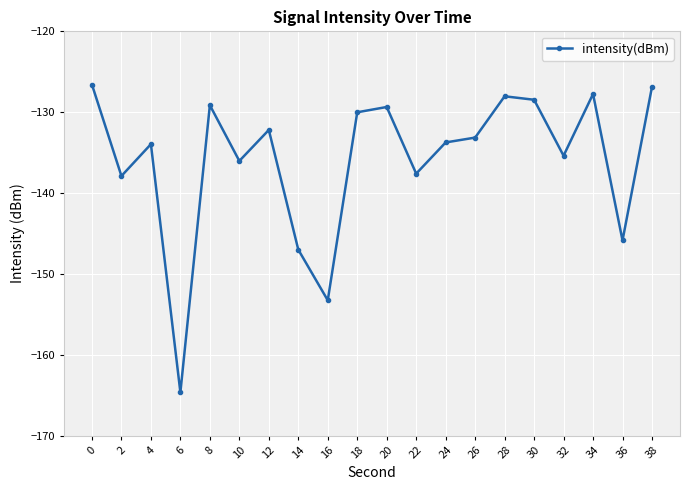

Does the chart display data point markers on the line(s)?

Yes